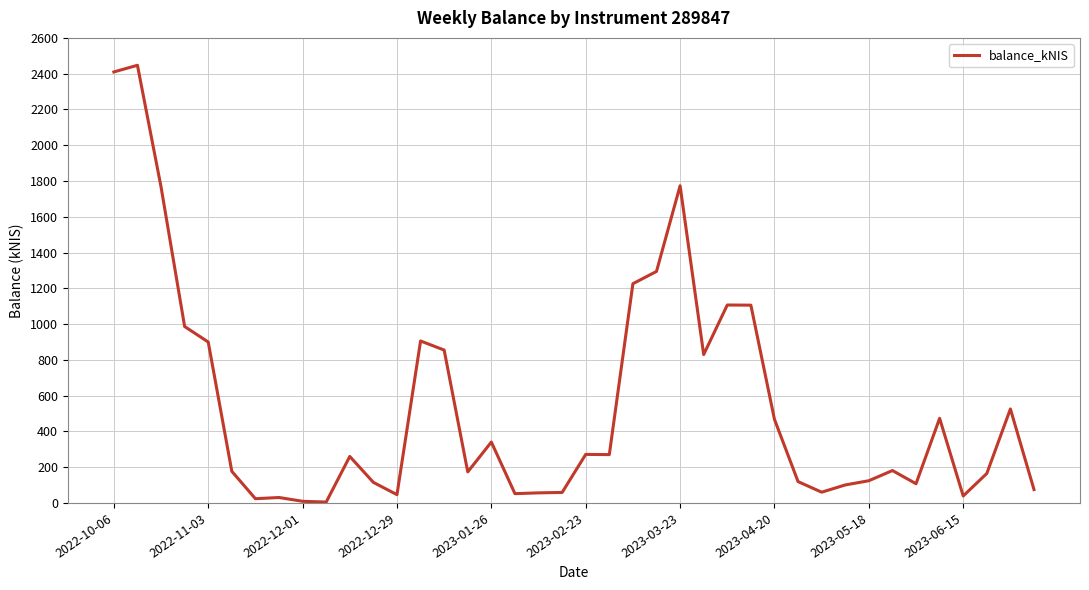

What is the greatest value displayed?

2446.9